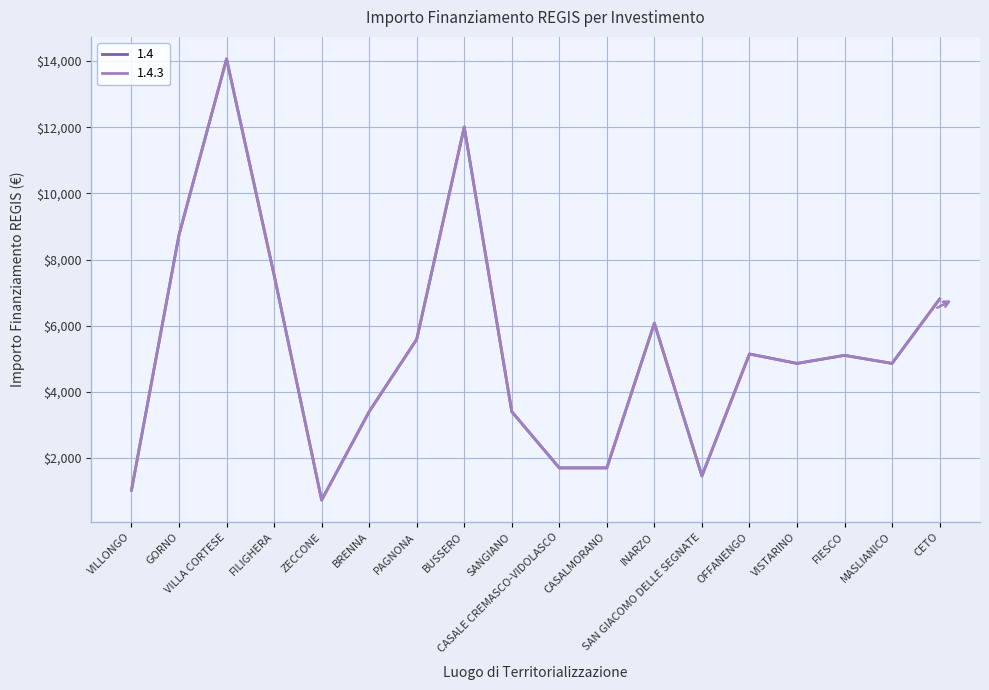

Does the chart display data point markers on the line(s)?

No